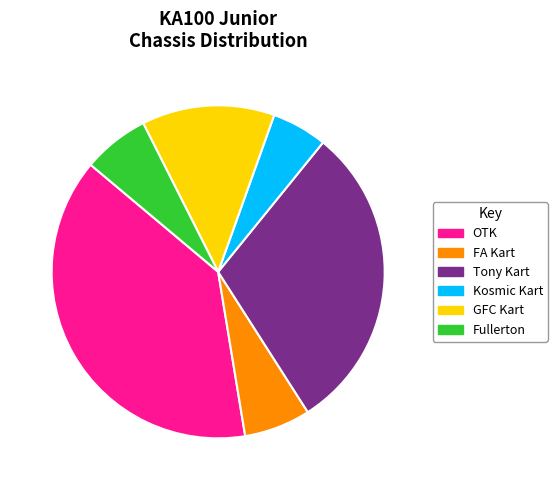

Approximately how many times larger is the value at OTK compared to FA Kart?

6.0